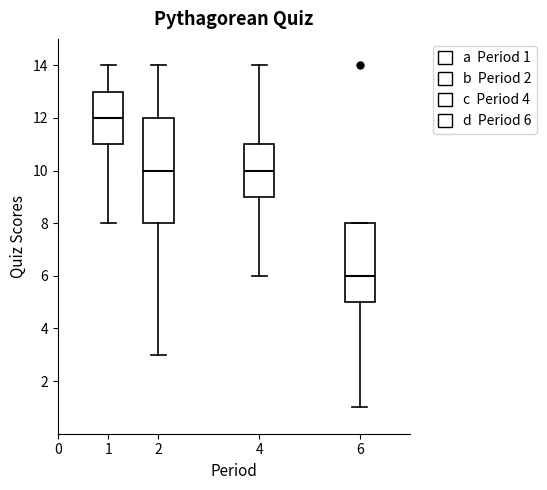

Reading left to right, read every box against the y-axis: the position of its median line, the range the box covers, and the ends of its whiskers. The values are not printed on the chart, so give them approximately, as read against the axis.

1: median 12, box 11 to 13, whiskers 8 to 14
2: median 10, box 8 to 12, whiskers 3 to 14
4: median 10, box 9 to 11, whiskers 6 to 14
6: median 6, box 5 to 8, whiskers 1 to 8